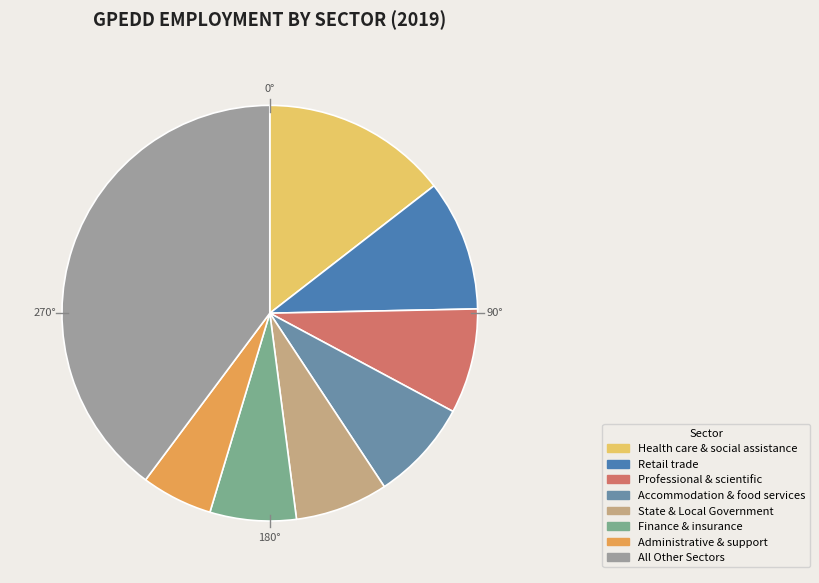

The Administrative & support slice represents 6% of the pie. True or false?

True